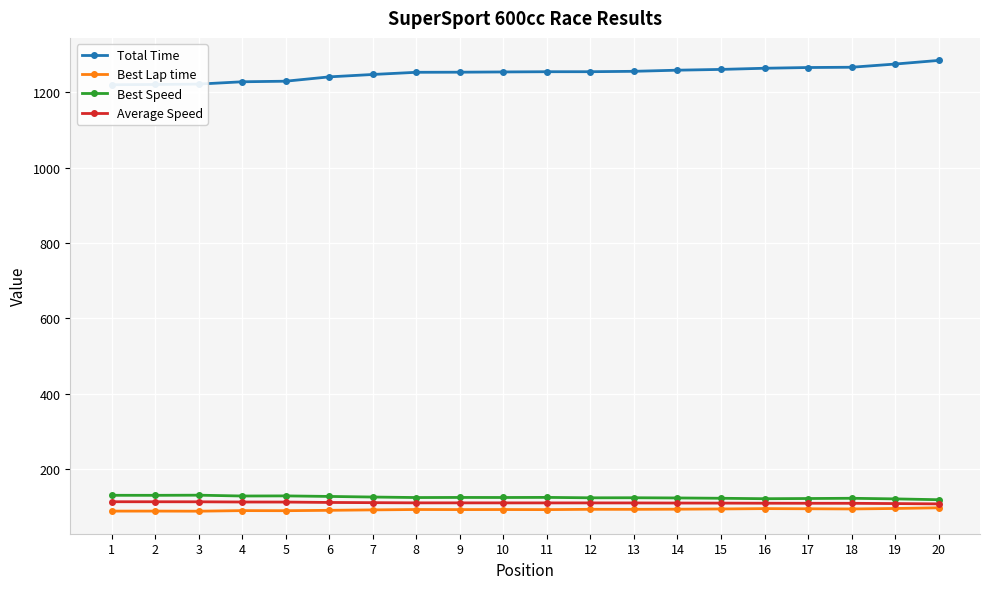

What is the difference between the second highest and minimum values in the Best Lap time series?

7.2